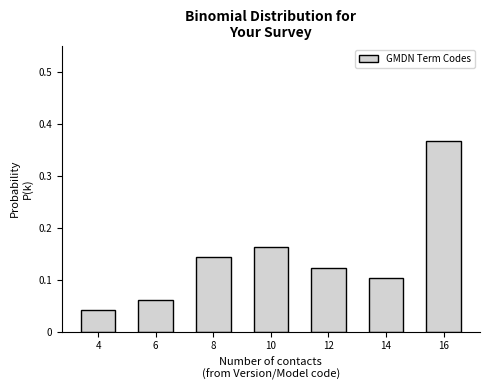

Which label corresponds to the smallest value in the chart?

4